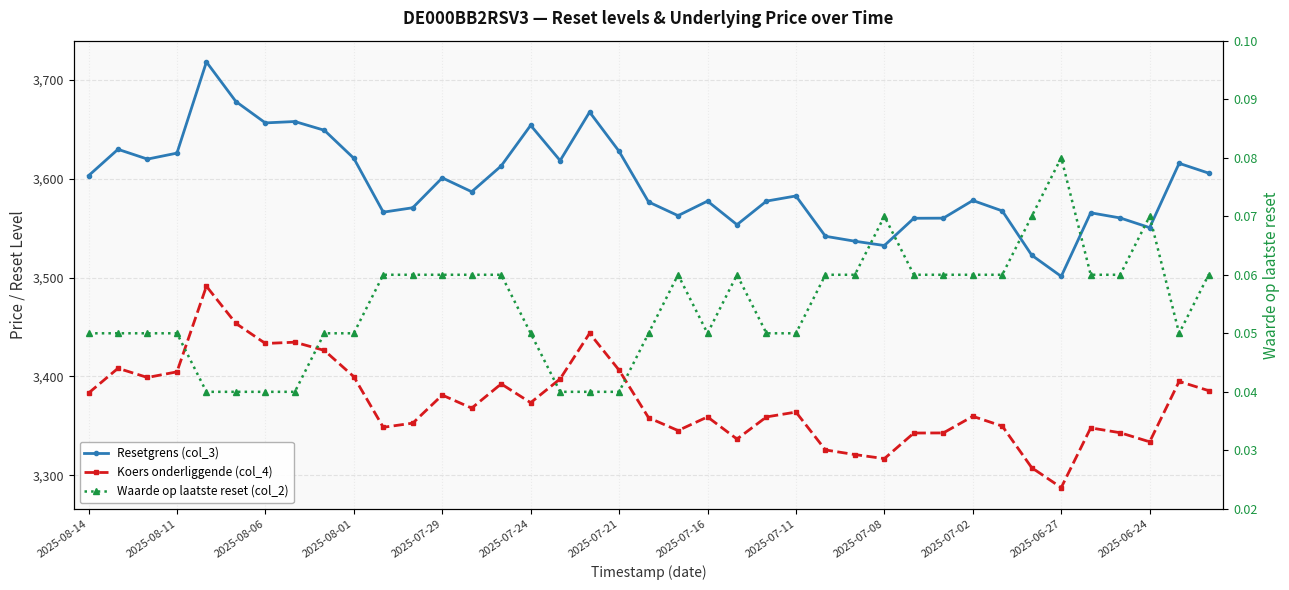

Rank the series at 2025-08-01 from highest to lowest value.

Resetgrens (col_3), Koers onderliggende (col_4), Waarde op laatste reset (col_2)